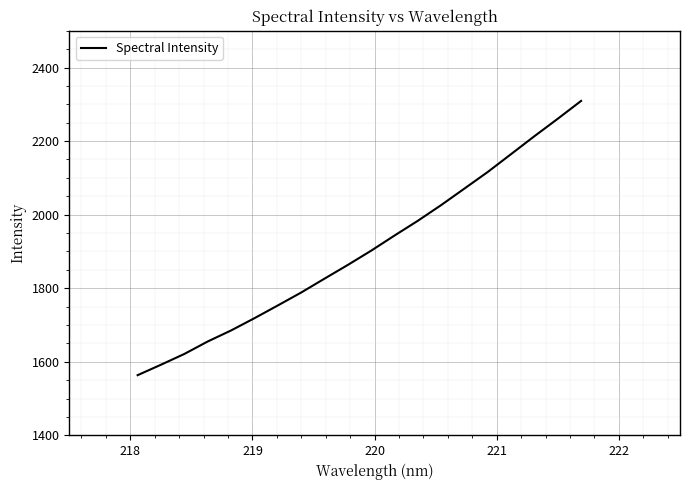

What is the minimum value shown in the chart?

1563.7